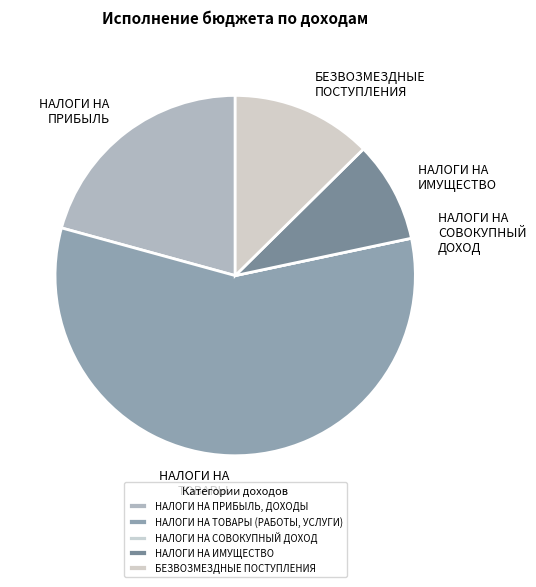

What is the majority slice?

НАЛОГИ НА ТОВАРЫ (РАБОТЫ, УСЛУГИ)